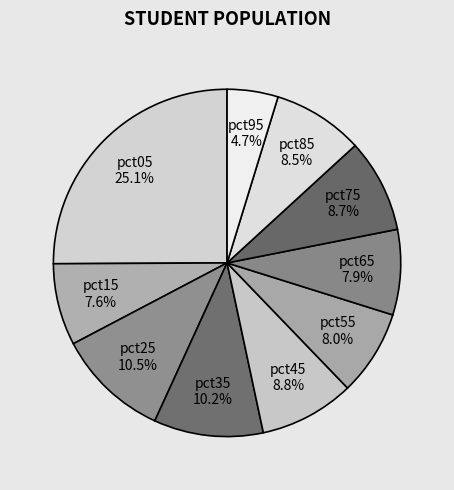

Which slice is the largest?

pct05